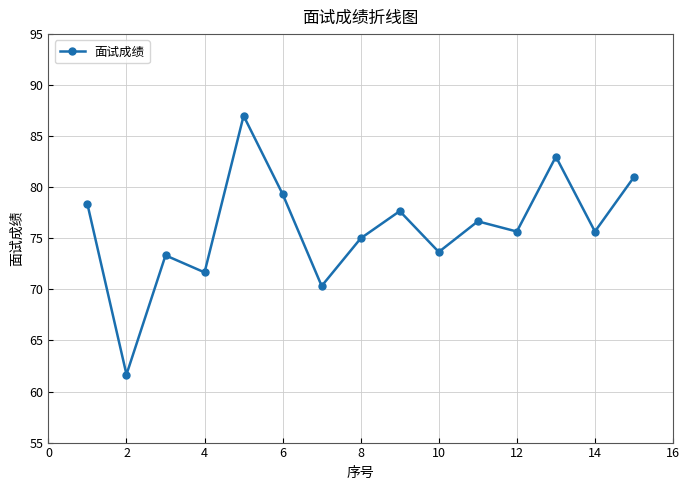

Reading left to right, what are all the values shown in this chart?

78.3	61.7	73.3	71.7	87.0	79.3	70.3	75.0	77.7	73.7	76.7	75.7	83.0	75.7	81.0